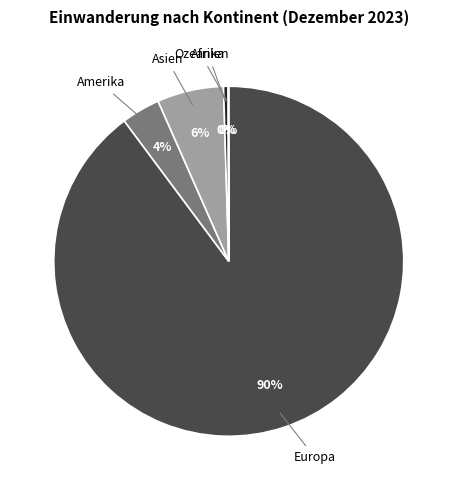

To the nearest percent, what is the difference between the largest and smallest slice percentages?

90%